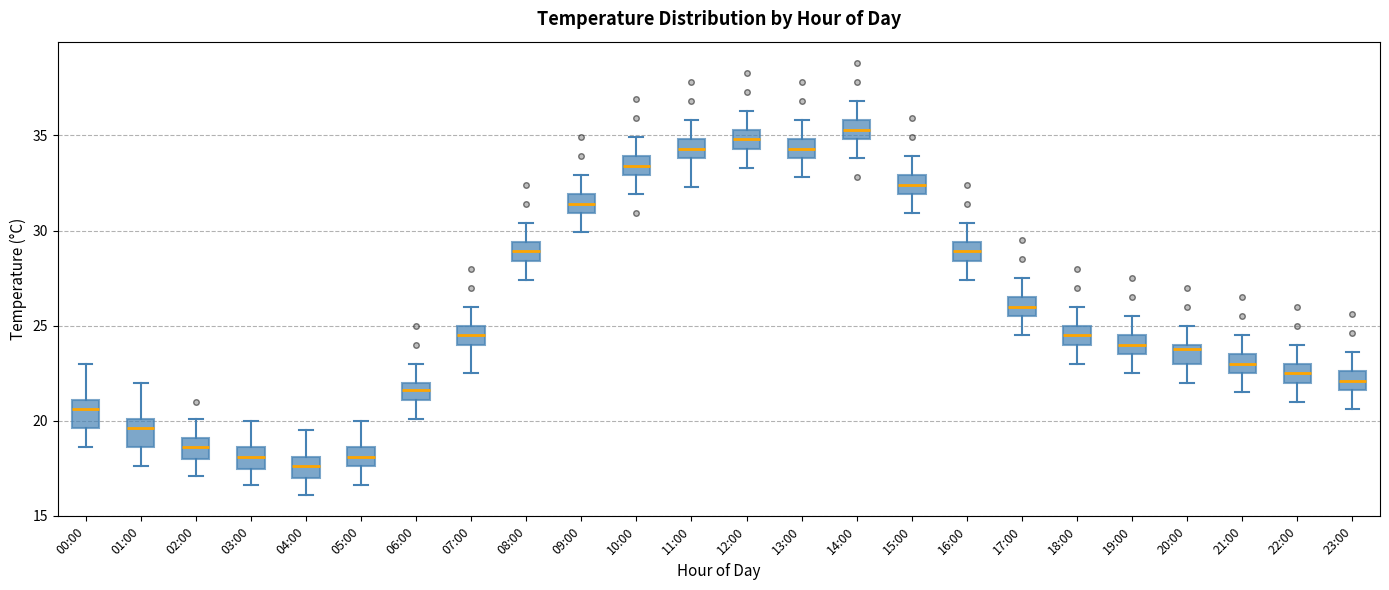

Reading left to right, transcribe this box plot: for each box, give where its median line is, the range the box spans, and where its two whiskers end, as read against the y-axis. The values are not printed on the chart, so give them approximately, as read against the axis.

00:00: median 20.5, box 19.5 to 21.0, whiskers 18.5 to 23.0
01:00: median 19.5, box 18.5 to 20.0, whiskers 17.5 to 22.0
02:00: median 18.5, box 18.0 to 19.0, whiskers 17.0 to 20.0
03:00: median 18.0, box 17.5 to 18.5, whiskers 16.5 to 20.0
04:00: median 17.5, box 17.0 to 18.0, whiskers 16.0 to 19.5
05:00: median 18.0, box 17.5 to 18.5, whiskers 16.5 to 20.0
06:00: median 21.5, box 21.0 to 22.0, whiskers 20.0 to 23.0
07:00: median 24.5, box 24.0 to 25.0, whiskers 22.5 to 26.0
08:00: median 29.0, box 28.5 to 29.5, whiskers 27.5 to 30.5
09:00: median 31.5, box 31.0 to 32.0, whiskers 30.0 to 33.0
10:00: median 33.5, box 33.0 to 34.0, whiskers 32.0 to 35.0
11:00: median 34.5, box 34.0 to 35.0, whiskers 32.5 to 36.0
12:00: median 35.0, box 34.5 to 35.5, whiskers 33.5 to 36.5
13:00: median 34.5, box 34.0 to 35.0, whiskers 33.0 to 36.0
14:00: median 35.5, box 35.0 to 36.0, whiskers 34.0 to 37.0
15:00: median 32.5, box 32.0 to 33.0, whiskers 31.0 to 34.0
16:00: median 29.0, box 28.5 to 29.5, whiskers 27.5 to 30.5
17:00: median 26.0, box 25.5 to 26.5, whiskers 24.5 to 27.5
18:00: median 24.5, box 24.0 to 25.0, whiskers 23.0 to 26.0
19:00: median 24.0, box 23.5 to 24.5, whiskers 22.5 to 25.5
20:00: median 24.0 (just below the box's upper edge), box 23.0 to 24.0, whiskers 22.0 to 25.0
21:00: median 23.0, box 22.5 to 23.5, whiskers 21.5 to 24.5
22:00: median 22.5, box 22.0 to 23.0, whiskers 21.0 to 24.0
23:00: median 22.0, box 21.5 to 22.5, whiskers 20.5 to 23.5